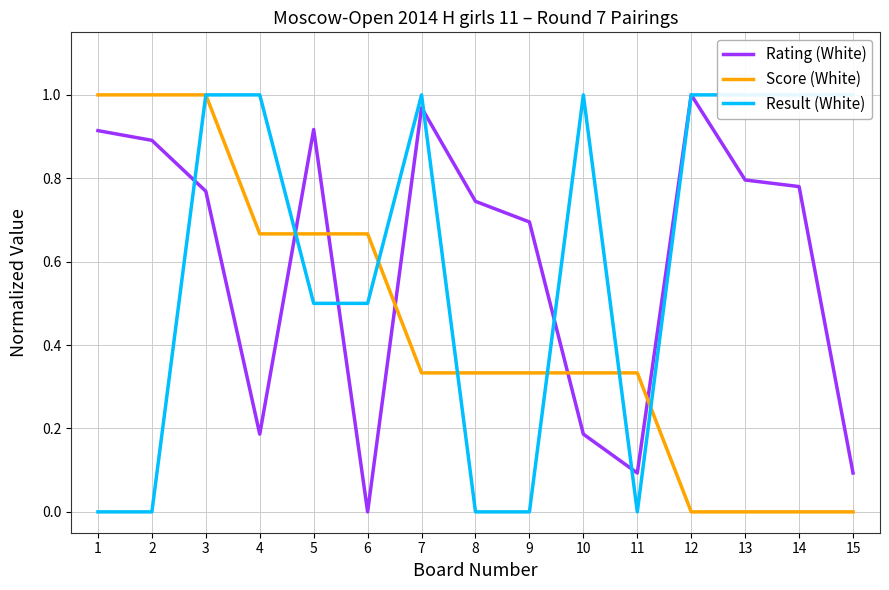

How many categories are shown in the chart?

15